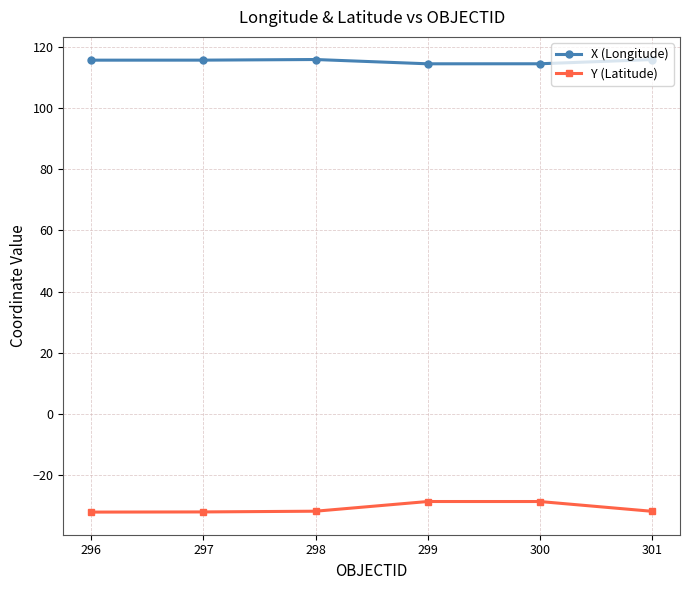

What is the spread (max minus min) of values at 300?

143.4